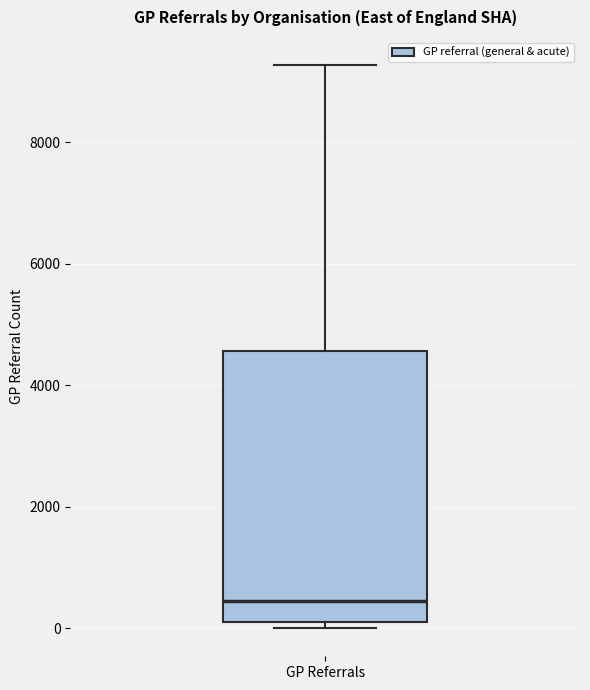

Transcribe this box plot: give where the median line is, the range the box spans, and where the two whiskers end, as read against the y-axis. The values are not printed on the chart, so give them approximately, as read against the axis.

median 400, box 200 to 4600, whiskers 0 to 9200